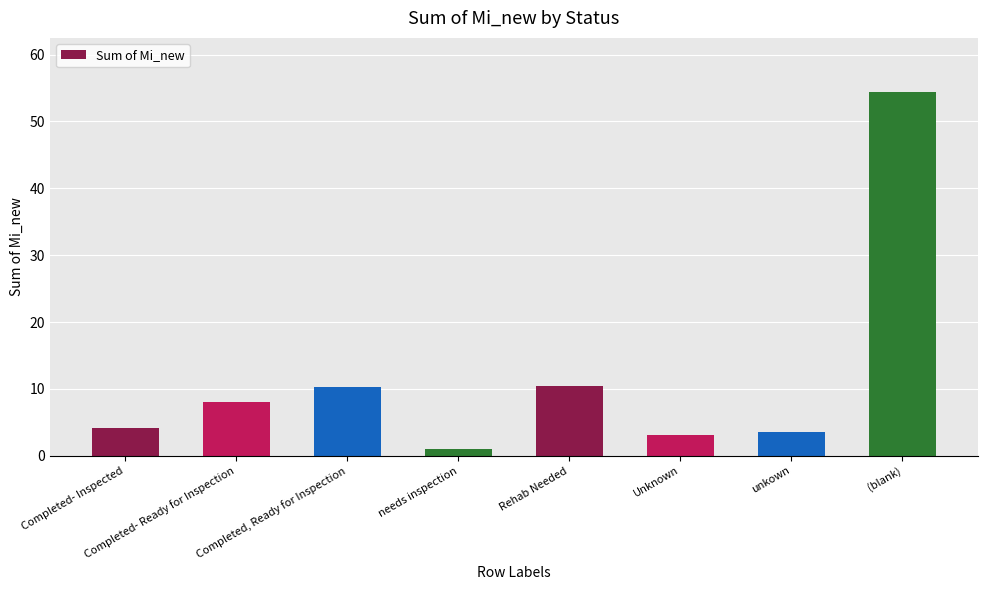

What is the approximate value at Completed, Ready for Inspection?

10.3